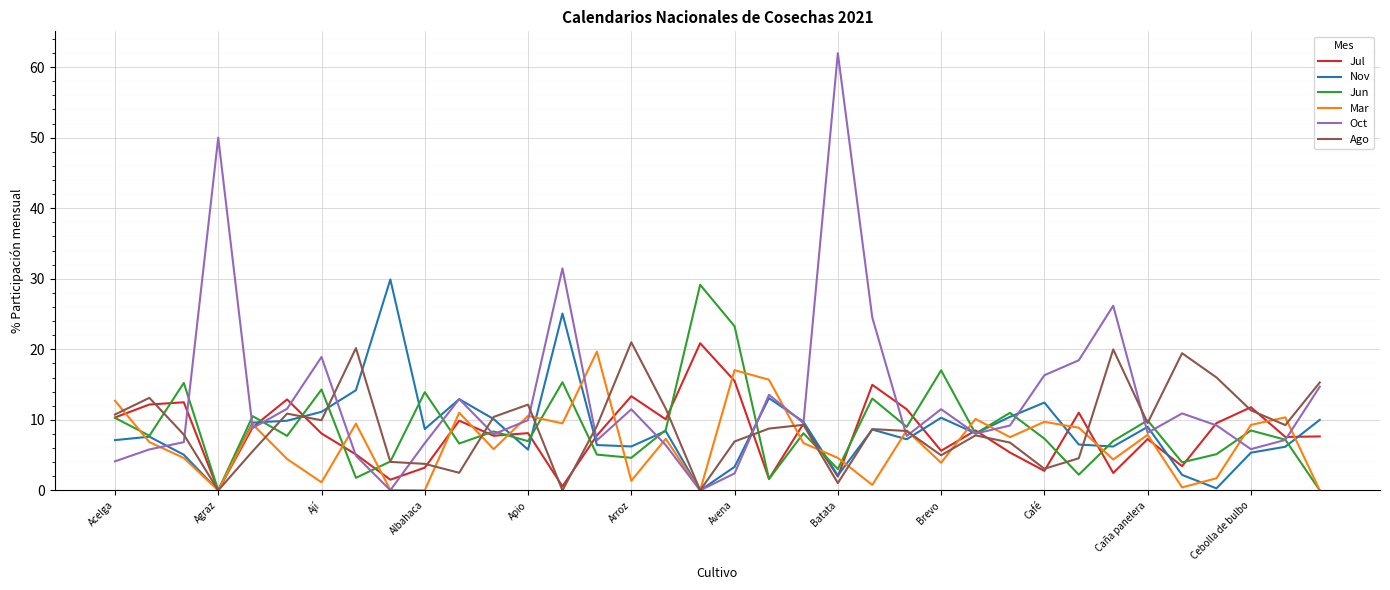

Which series has the largest range (max minus min)?

Oct